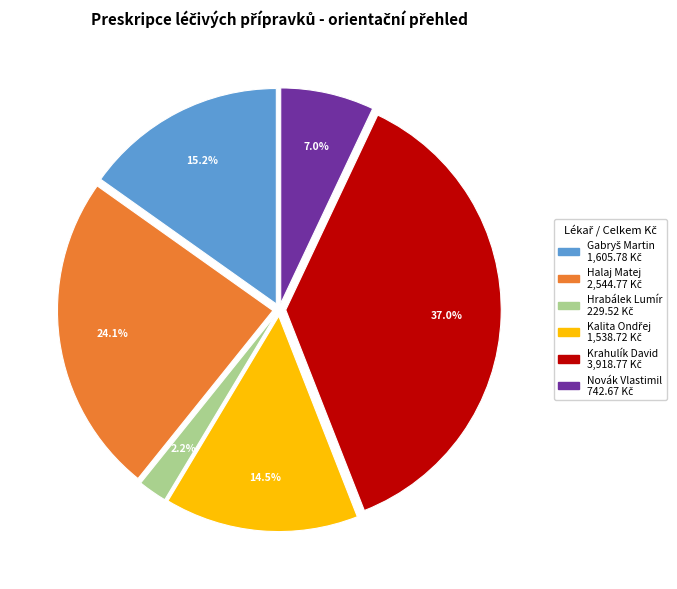

How many slices are in this pie chart?

6